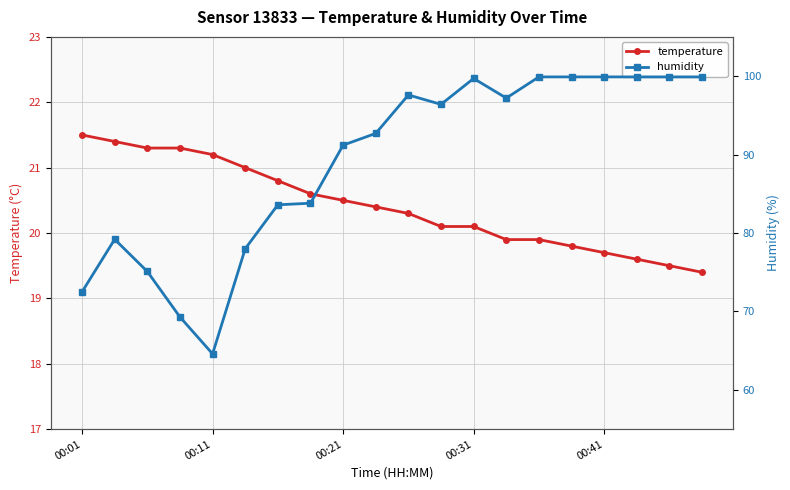

True or false: temperature and humidity intersect in this chart.

False